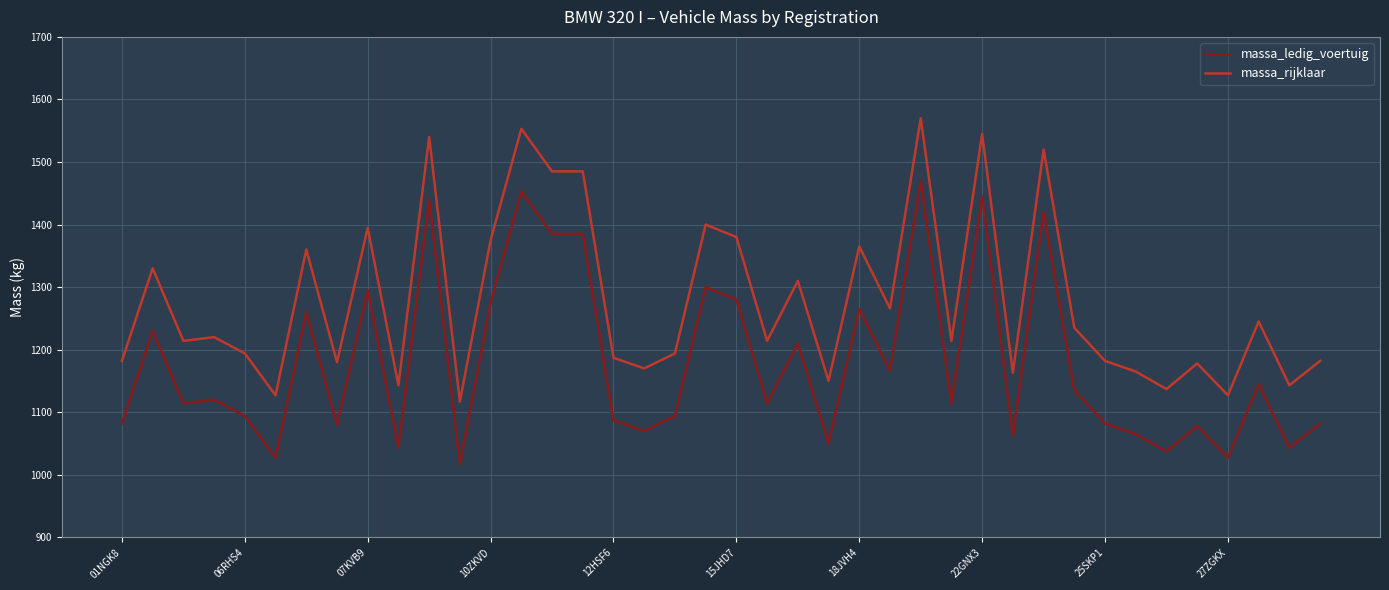

List the series in order of their peak value, lowest first.

massa_ledig_voertuig, massa_rijklaar